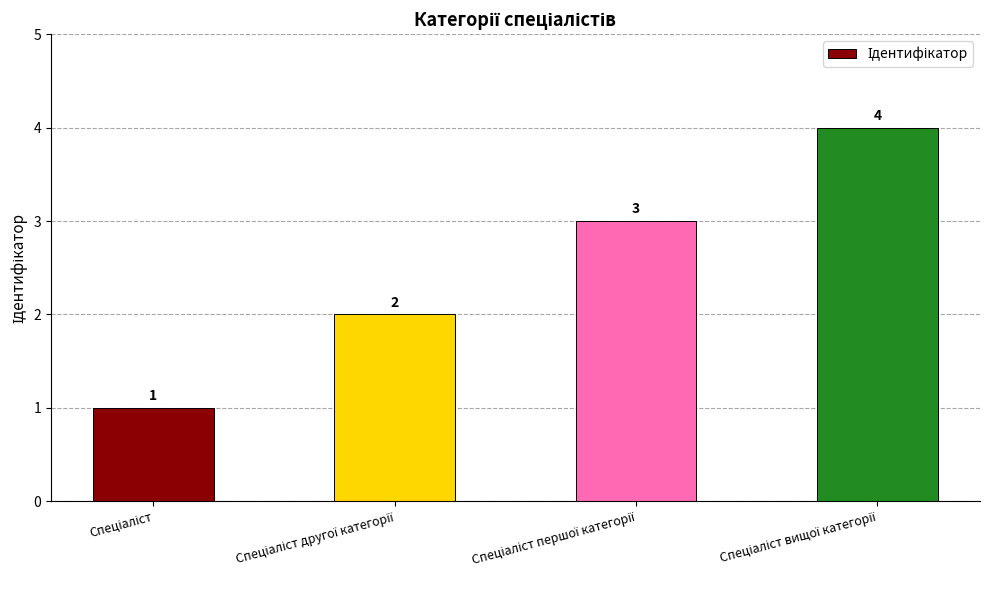

How many values are between 2 and 4?

3